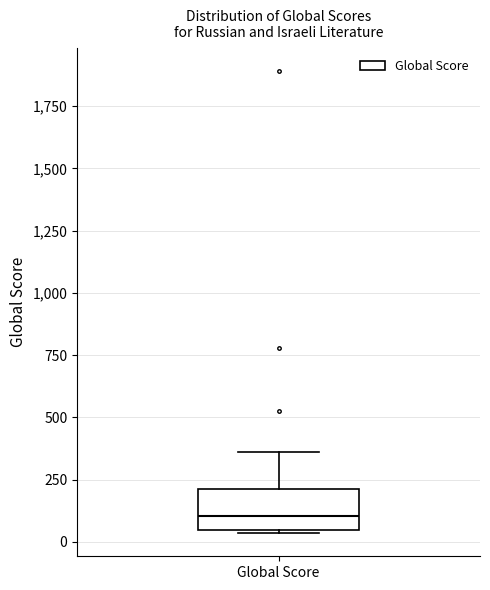

Transcribe this box plot: give where the median line is, the range the box spans, and where the two whiskers end, as read against the y-axis. The values are not printed on the chart, so give them approximately, as read against the axis.

median 100, box 50 to 200, whiskers 50 to 350